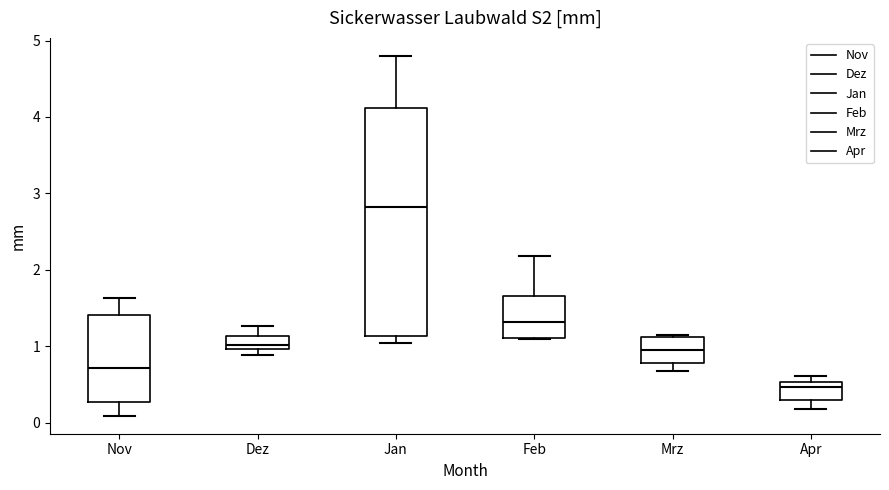

Reading left to right, transcribe this box plot: for each box, give where its median line is, the range the box spans, and where its two whiskers end, as read against the y-axis. The values are not printed on the chart, so give them approximately, as read against the axis.

Nov: median 0.7, box 0.3 to 1.4, whiskers 0.1 to 1.6
Dez: median 1.0 (just above the box's lower edge), box 1.0 to 1.1, whiskers 0.9 to 1.3
Jan: median 2.8, box 1.1 to 4.1, whiskers 1.0 to 4.8
Feb: median 1.3, box 1.1 to 1.7, whiskers 1.1 to 2.2
Mrz: median 0.9, box 0.8 to 1.1, whiskers 0.7 to 1.1
Apr: median 0.5 (just below the box's upper edge), box 0.3 to 0.5, whiskers 0.2 to 0.6